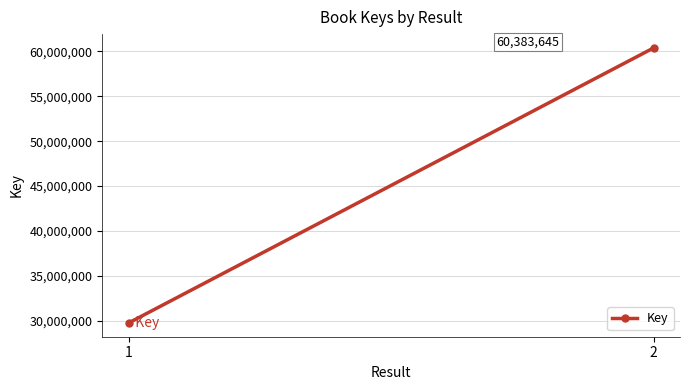

Count the values in the range 29777323 to 60383645.

2